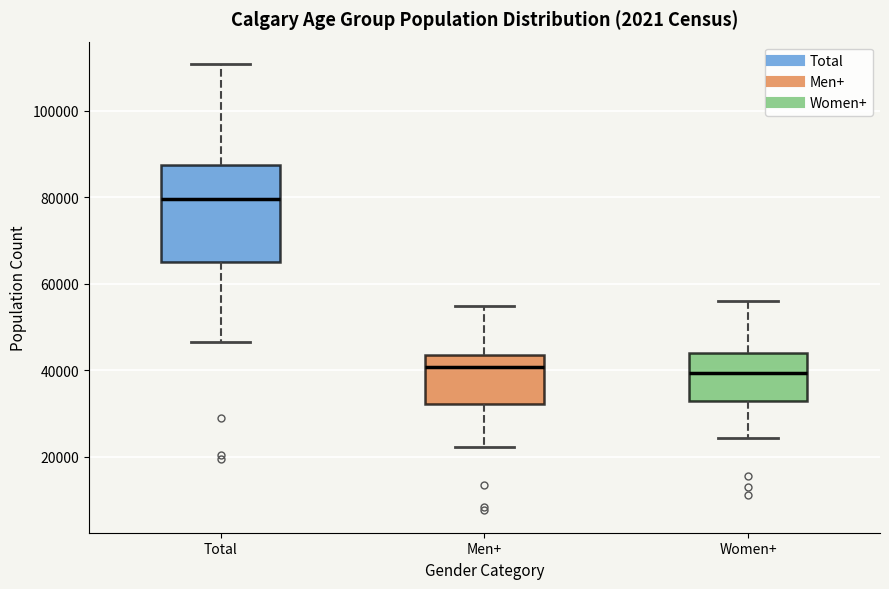

Where does the lower whisker of the box for Total end on the y-axis? The values are not printed on the chart, so give them approximately, as read against the axis.

46000